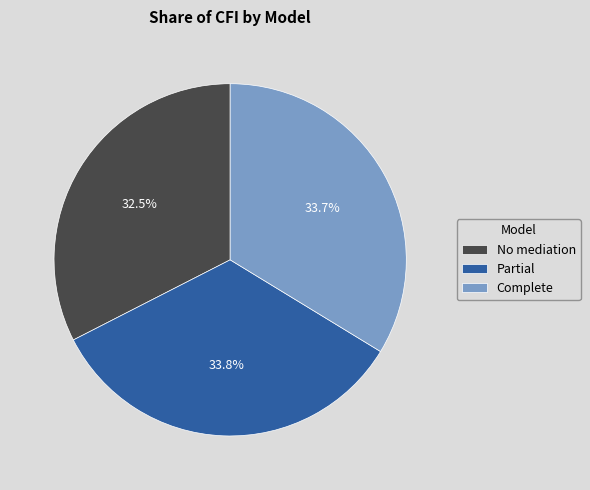

How much of the chart is everything except Complete?

66.3%